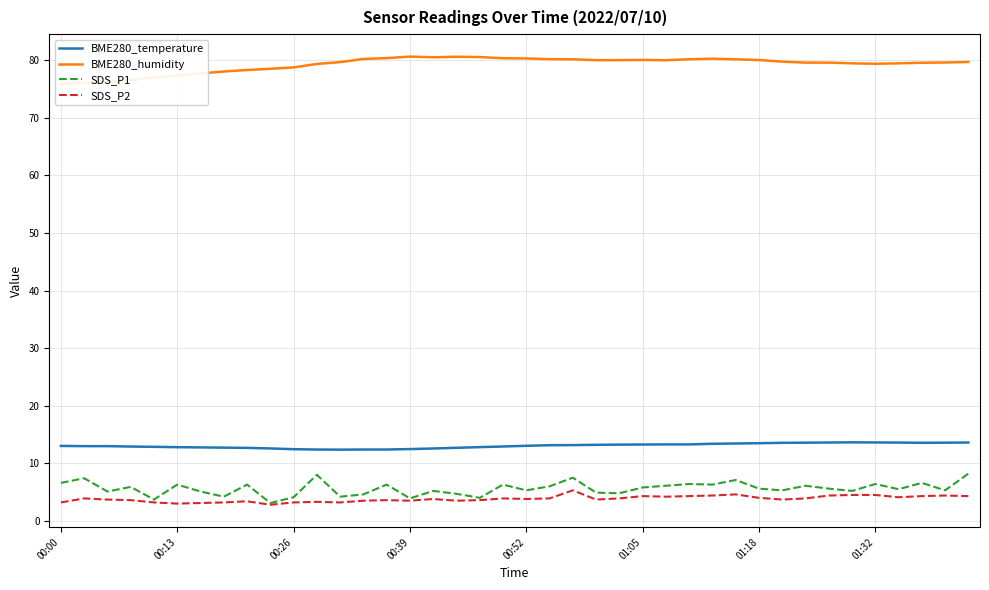

What position from the left is 33?

34